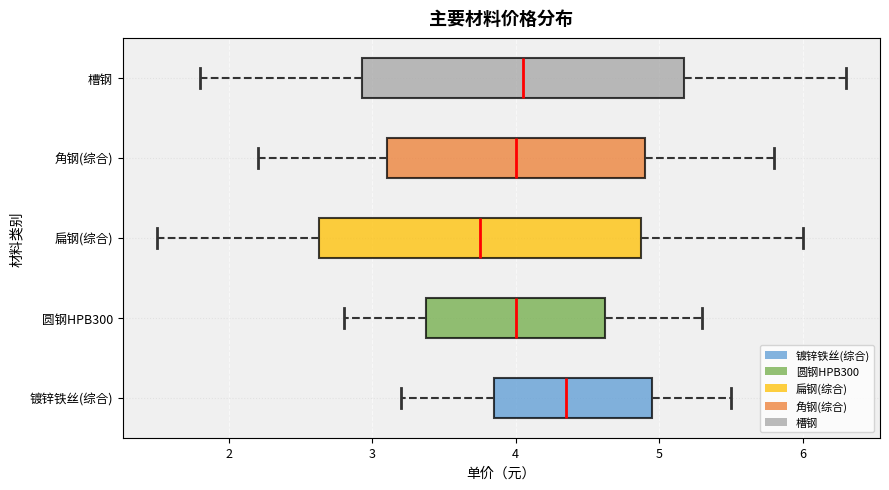

Reading bottom to top, read every box against the x-axis: the position of its median line, the range the box covers, and the ends of its whiskers. The values are not printed on the chart, so give them approximately, as read against the axis.

镀锌铁丝(综合): median 4.4, box 3.9 to 5.0, whiskers 3.2 to 5.5
圆钢HPB300: median 4.0, box 3.4 to 4.6, whiskers 2.8 to 5.3
扁钢(综合): median 3.8, box 2.6 to 4.9, whiskers 1.5 to 6.0
角钢(综合): median 4.0, box 3.1 to 4.9, whiskers 2.2 to 5.8
槽钢: median 4.1, box 2.9 to 5.2, whiskers 1.8 to 6.3